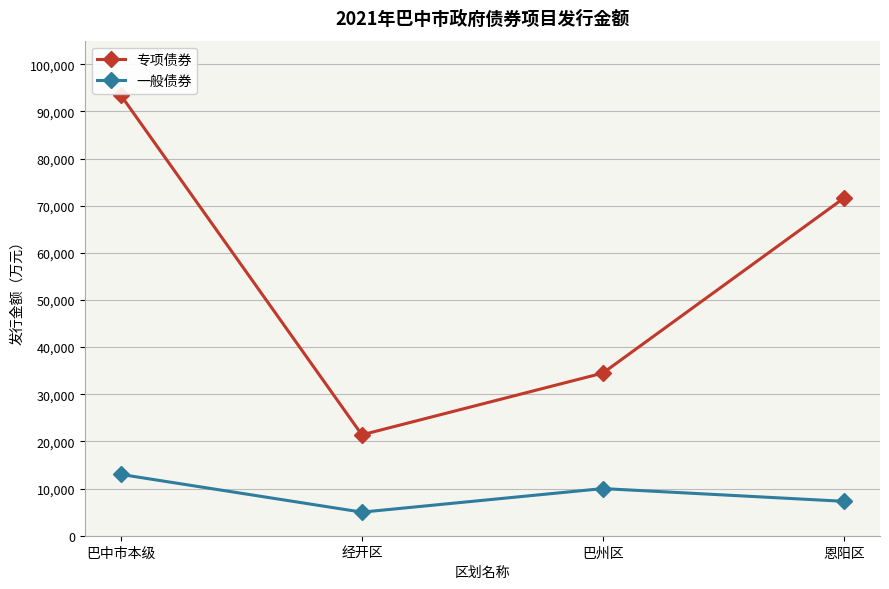

Is it true that 专项债券 equals 71600 at 恩阳区?

True